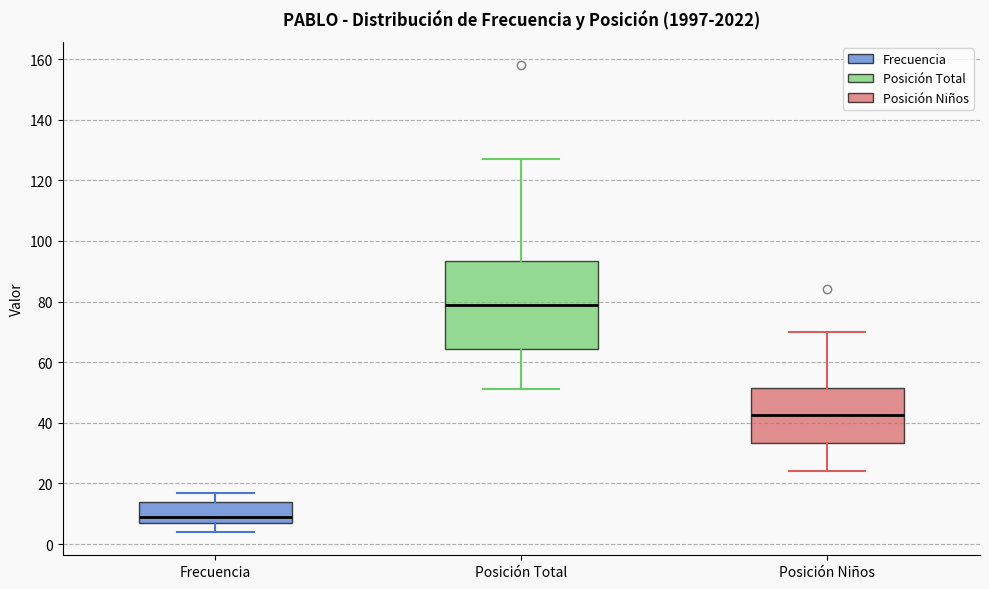

Reading left to right, read every box against the y-axis: the position of its median line, the range the box covers, and the ends of its whiskers. The values are not printed on the chart, so give them approximately, as read against the axis.

Frecuencia: median 10, box 8 to 14, whiskers 4 to 18
Posición Total: median 80, box 64 to 94, whiskers 52 to 128
Posición Niños: median 42, box 34 to 52, whiskers 24 to 70